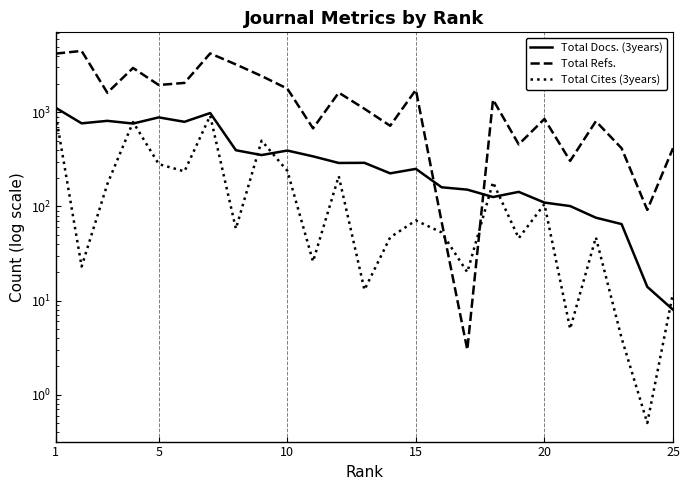

Which series has the widest spread of values?

Total Refs.